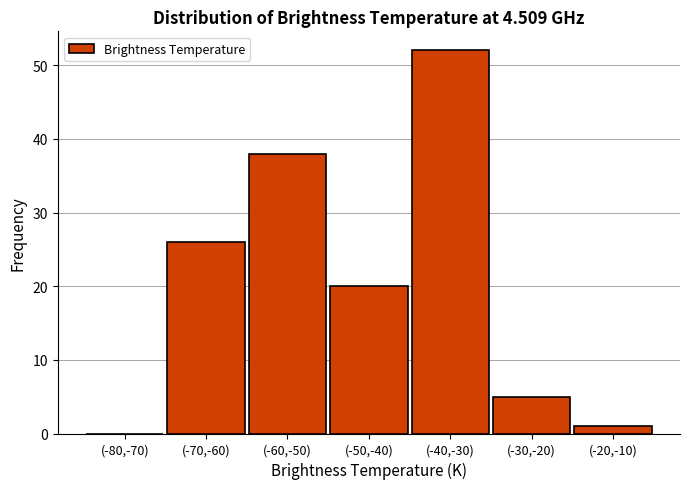

Reading left to right, list all the values displayed in this chart.

(-80,-70)=0	(-70,-60)=26	(-60,-50)=38	(-50,-40)=20	(-40,-30)=52	(-30,-20)=5	(-20,-10)=1